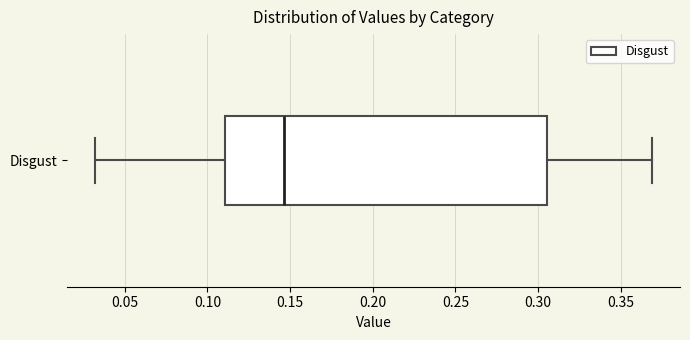

Read this box plot against the x-axis: the position of the median line, the range covered by the box, and the ends of both whiskers. The values are not printed on the chart, so give them approximately, as read against the axis.

median 0.145, box 0.110 to 0.305, whiskers 0.030 to 0.370